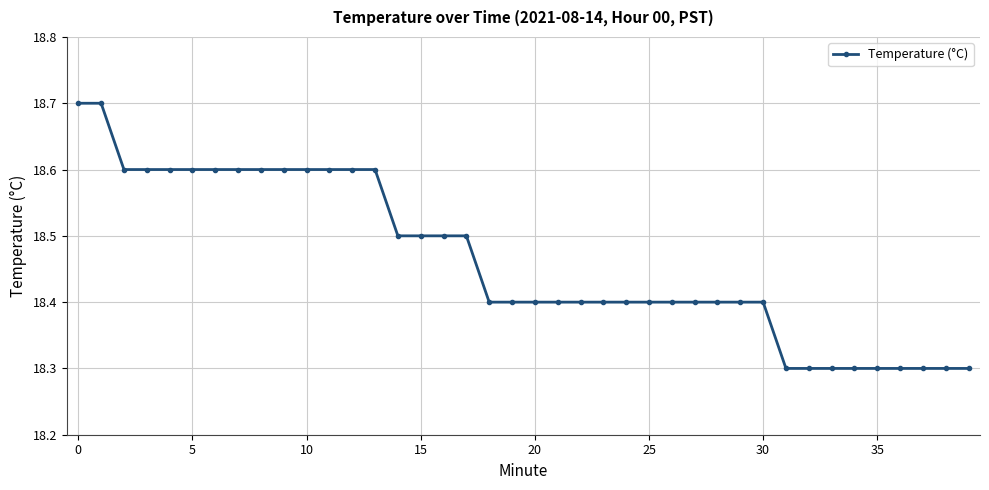

Reading right to left, list all the values displayed in this chart.

18.3	18.3	18.3	18.3	18.3	18.3	18.3	18.3	18.3	18.4	18.4	18.4	18.4	18.4	18.4	18.4	18.4	18.4	18.4	18.4	18.4	18.4	18.5	18.5	18.5	18.5	18.6	18.6	18.6	18.6	18.6	18.6	18.6	18.6	18.6	18.6	18.6	18.6	18.7	18.7